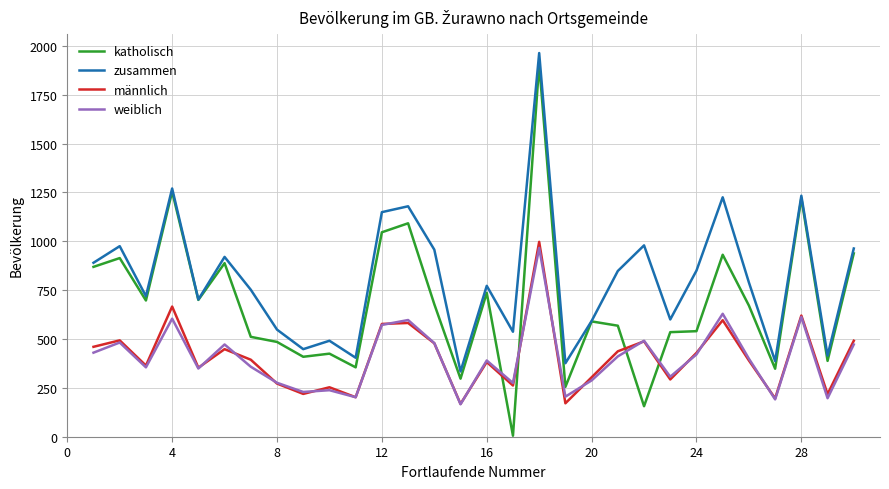

Which series has the widest spread of values?

katholisch